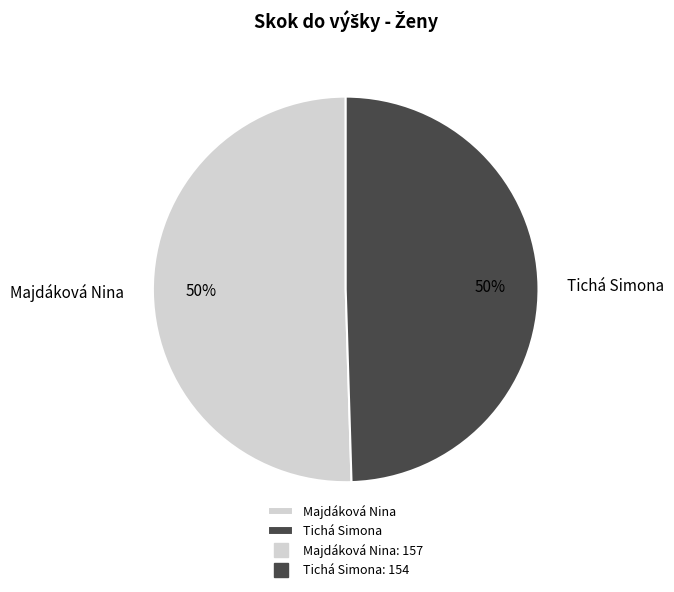

How many segments does this pie chart have?

2